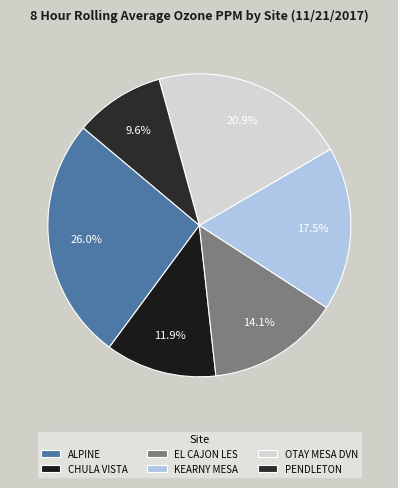

Is it true that CHULA VISTA is 12% of the pie?

True